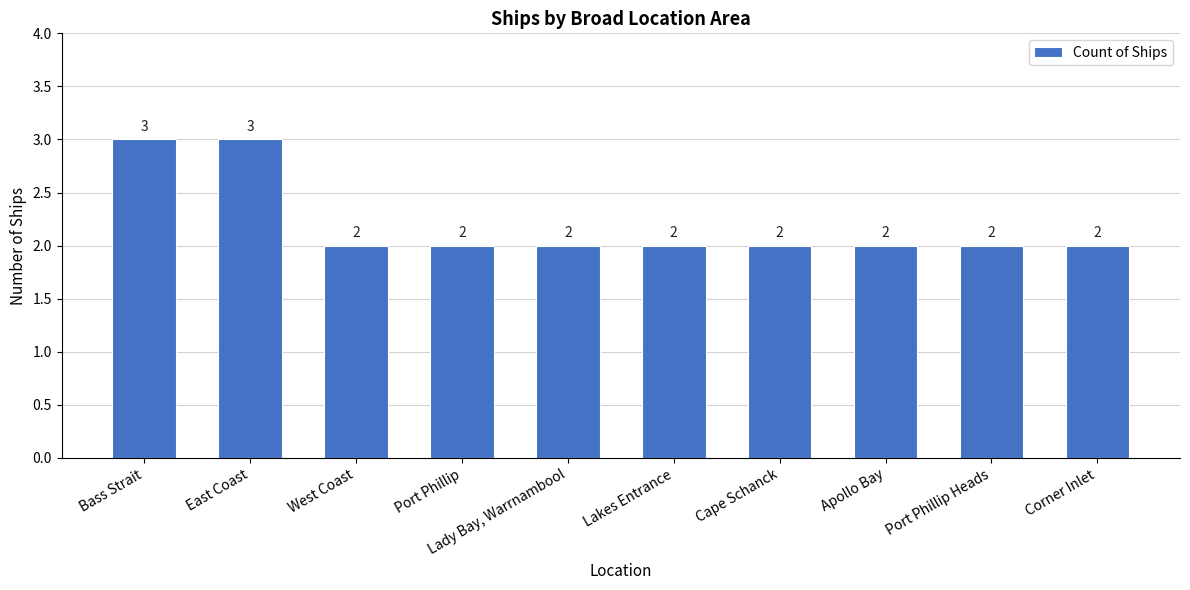

Approximately how many times larger is the value at West Coast compared to Lakes Entrance?

1.0